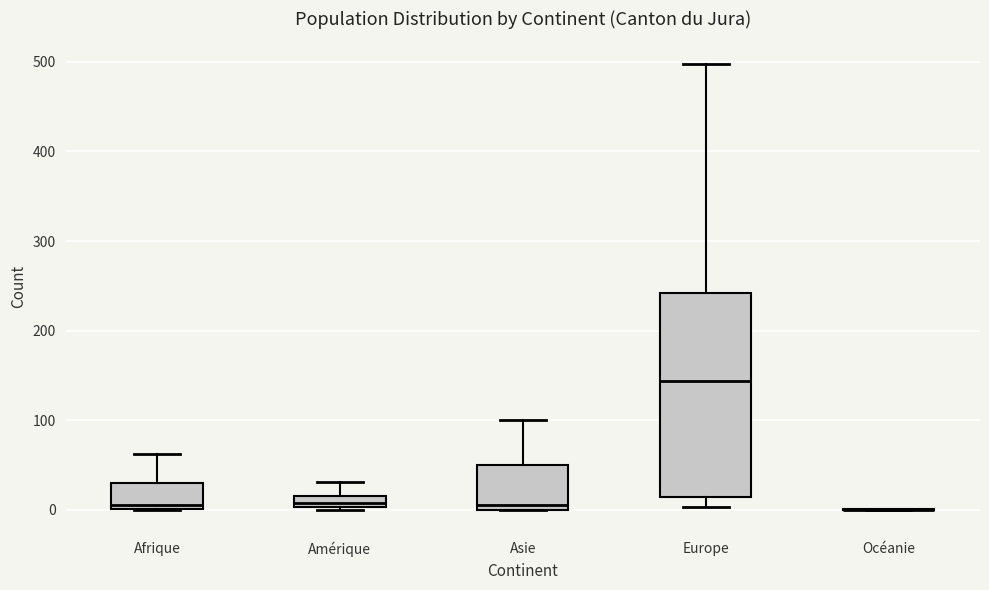

Which box is the tallest, from its lower edge to its upper edge?

Europe